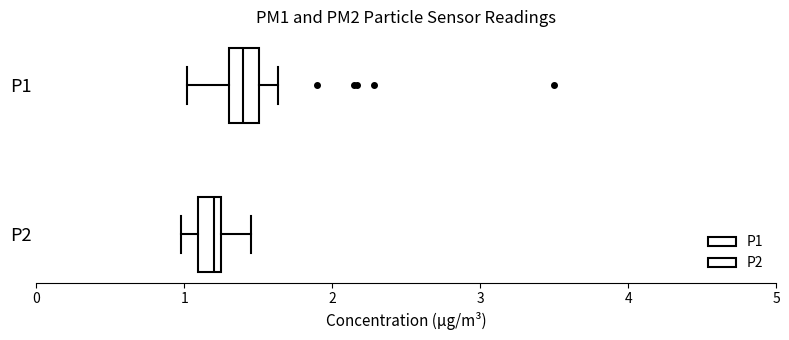

Reading bottom to top, transcribe this box plot: for each box, give where its median line is, the range the box spans, and where its two whiskers end, as read against the x-axis. The values are not printed on the chart, so give them approximately, as read against the axis.

P2: median 1.2, box 1.1 to 1.3, whiskers 1.0 to 1.5
P1: median 1.4, box 1.3 to 1.5, whiskers 1.0 to 1.6